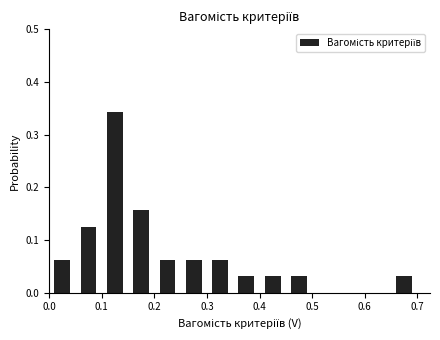

Reading left to right, list every bar in this chart as the range it spans on the x-axis followed by its height. The values are not printed on the chart, so give them approximately, as read against the axis.

0.00 to 0.05: 0.06
0.05 to 0.10: 0.13
0.10 to 0.15: 0.34
0.15 to 0.20: 0.16
0.20 to 0.25: 0.06
0.25 to 0.30: 0.06
0.30 to 0.35: 0.06
0.35 to 0.40: 0.03
0.40 to 0.45: 0.03
0.45 to 0.50: 0.03
0.50 to 0.55: 0
0.55 to 0.60: 0
0.60 to 0.65: 0
0.65 to 0.70: 0.03